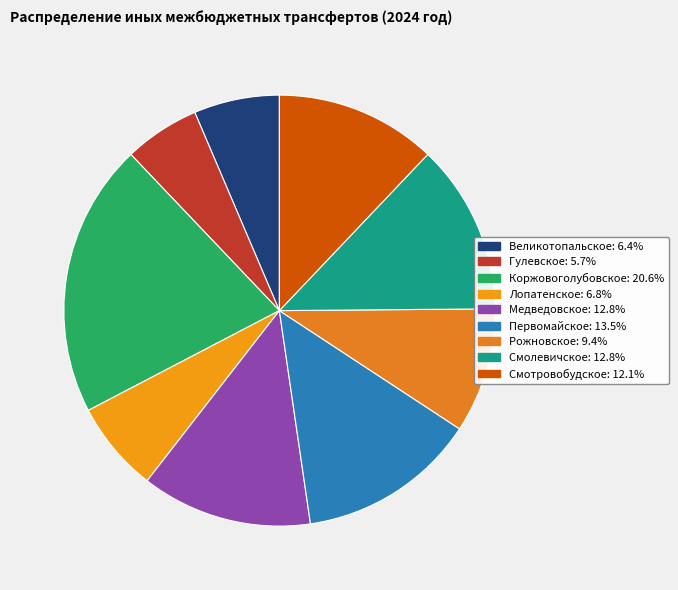

Between Медведовское and Рожновское, which is larger?

Медведовское